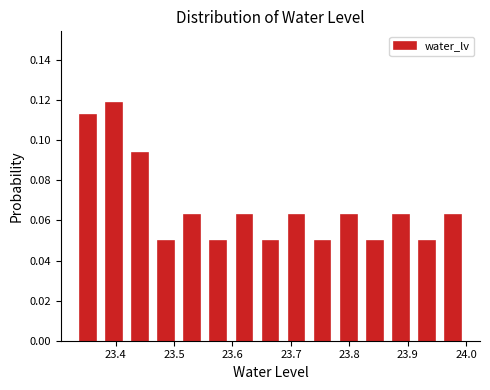

Reading left to right, list every bar in this chart as the range it spans on the x-axis followed by its height. Neither the bar edges nor the heights are printed on the chart, so give them approximately, as read against the axes.

23.33 to 23.37: 0.112
23.37 to 23.42: 0.118
23.42 to 23.46: 0.094
23.46 to 23.51: 0.050
23.51 to 23.55: 0.062
23.55 to 23.60: 0.050
23.60 to 23.64: 0.062
23.64 to 23.69: 0.050
23.69 to 23.73: 0.062
23.73 to 23.78: 0.050
23.78 to 23.82: 0.062
23.82 to 23.87: 0.050
23.87 to 23.91: 0.062
23.91 to 23.96: 0.050
23.96 to 24.00: 0.062